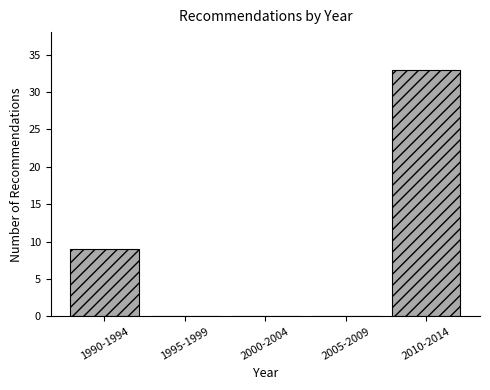

Reading right to left, extract all data points from this chart.

2010-2014=33	2005-2009=0	2000-2004=0	1995-1999=0	1990-1994=9